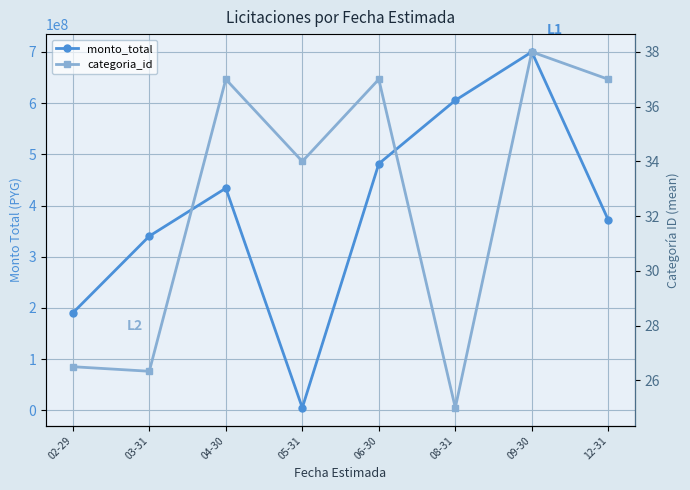

At which category does monto_total reach its first local valley?

05-31